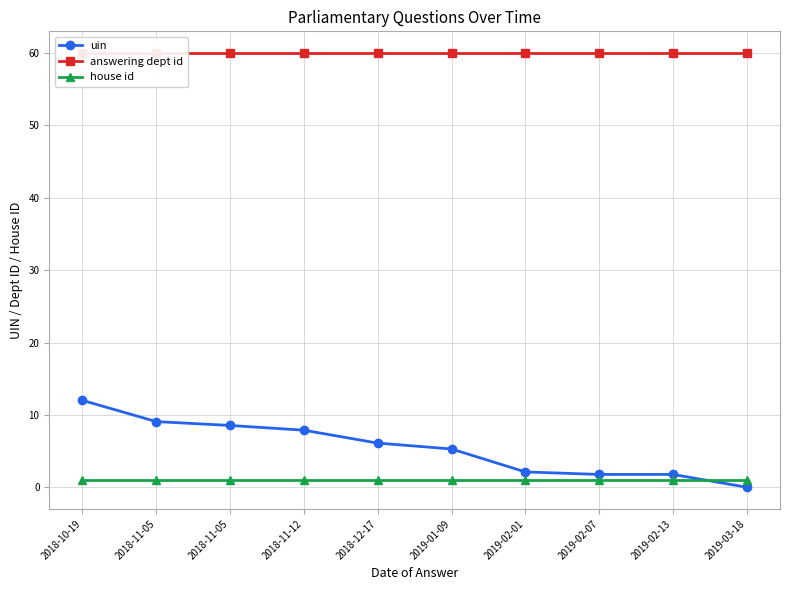

How many lines are shown in the chart?

3